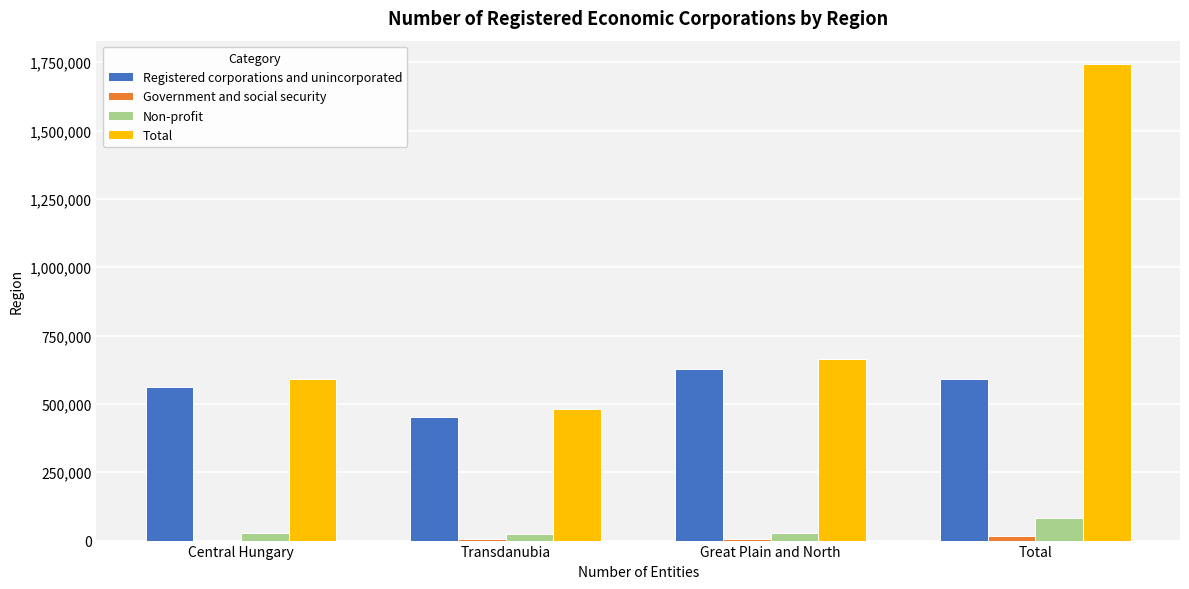

At which category does the chart reach its peak across all series?

Total